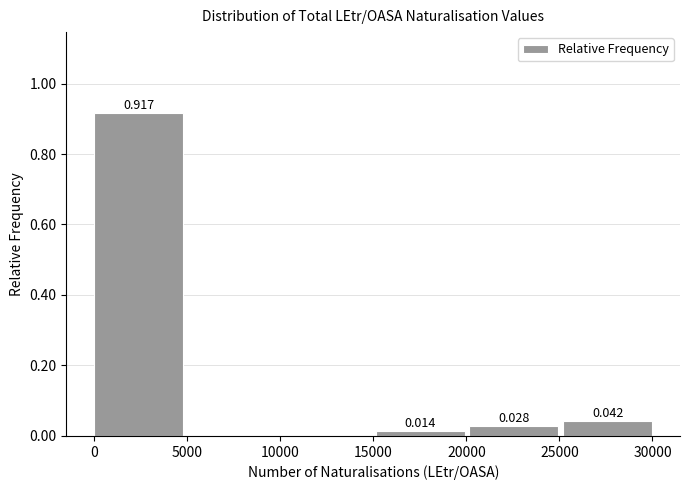

Which range on the x-axis has the tallest bar?

0 to 5000